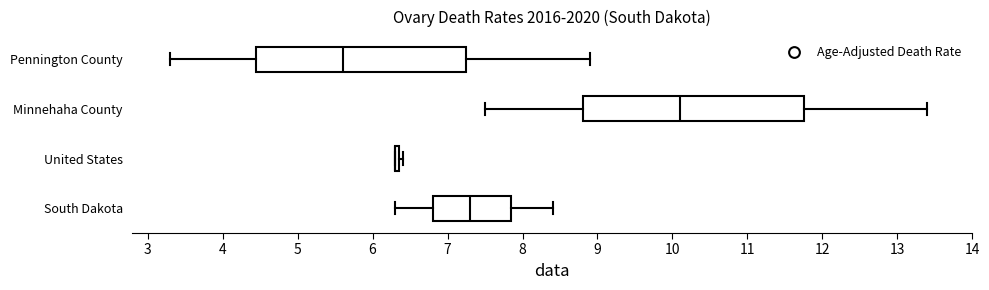

Where does the left whisker of the box for Minnehaha County end on the x-axis? The values are not printed on the chart, so give them approximately, as read against the axis.

7.5